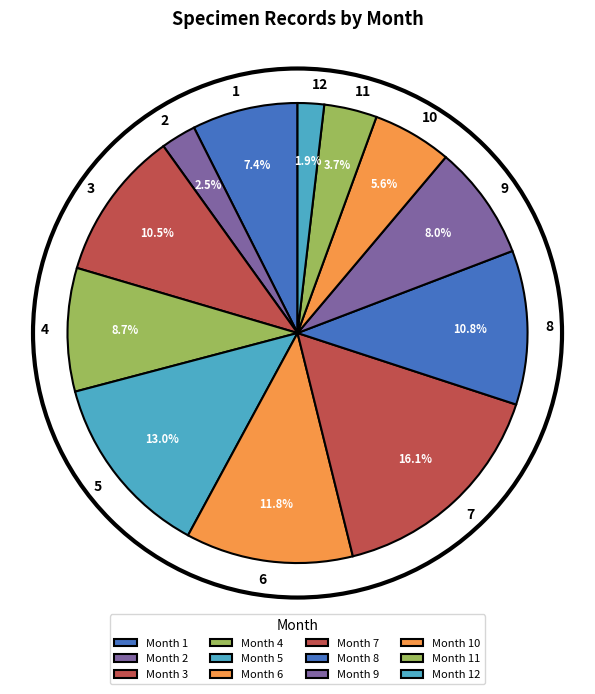

To the nearest percent, what portion does 10 represent?

6%